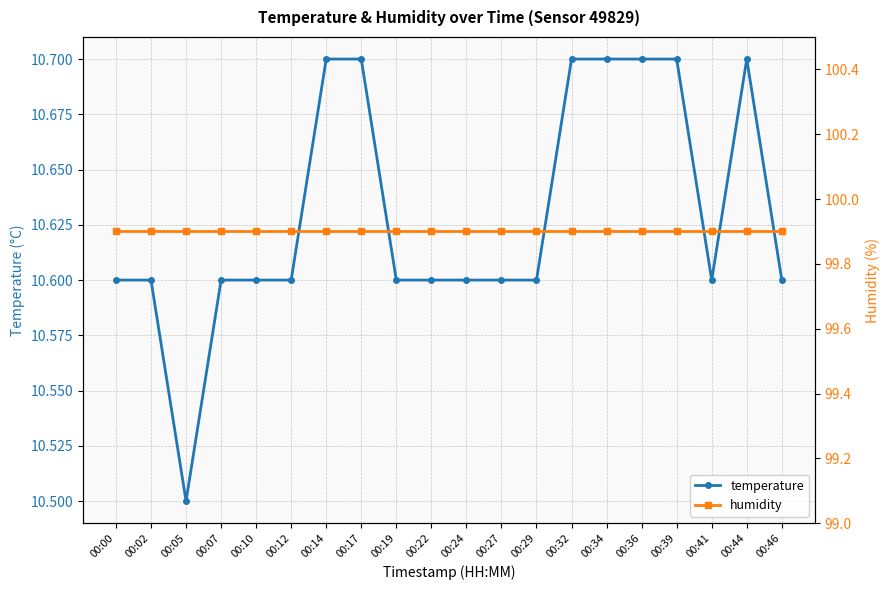

How many lines are shown in the chart?

2